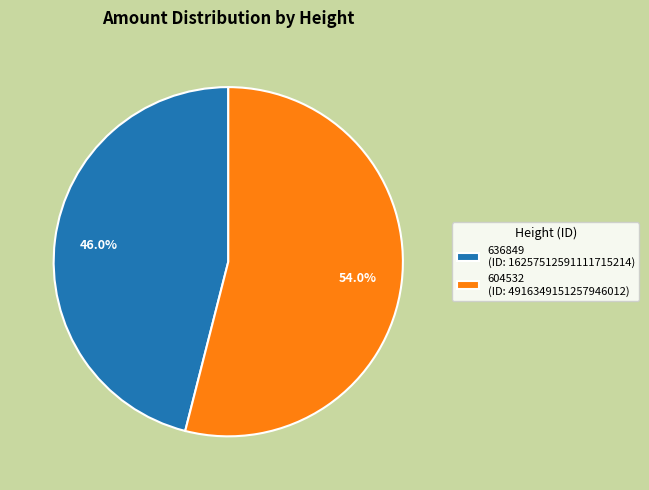

What is the smallest slice in the pie chart?

636849